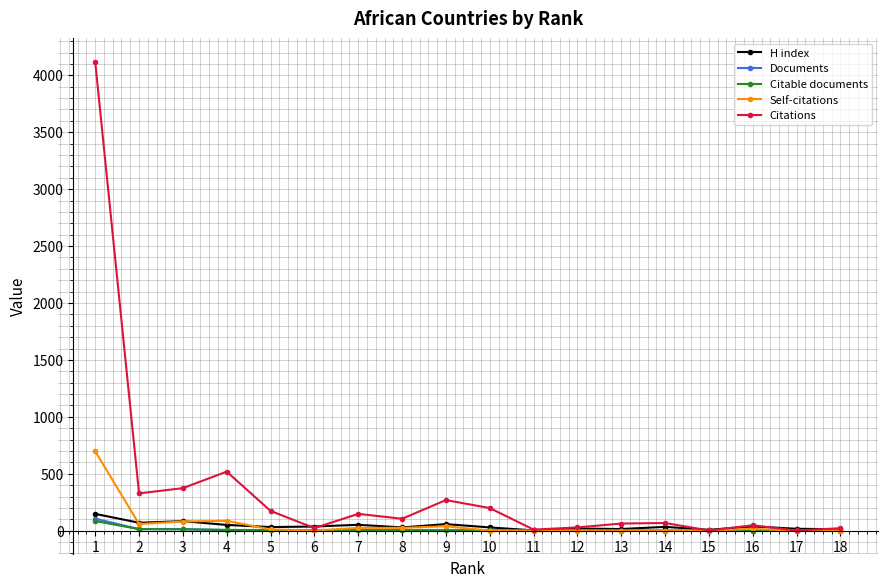

What is the value of the Self-citations point at the 4th from the left?

87